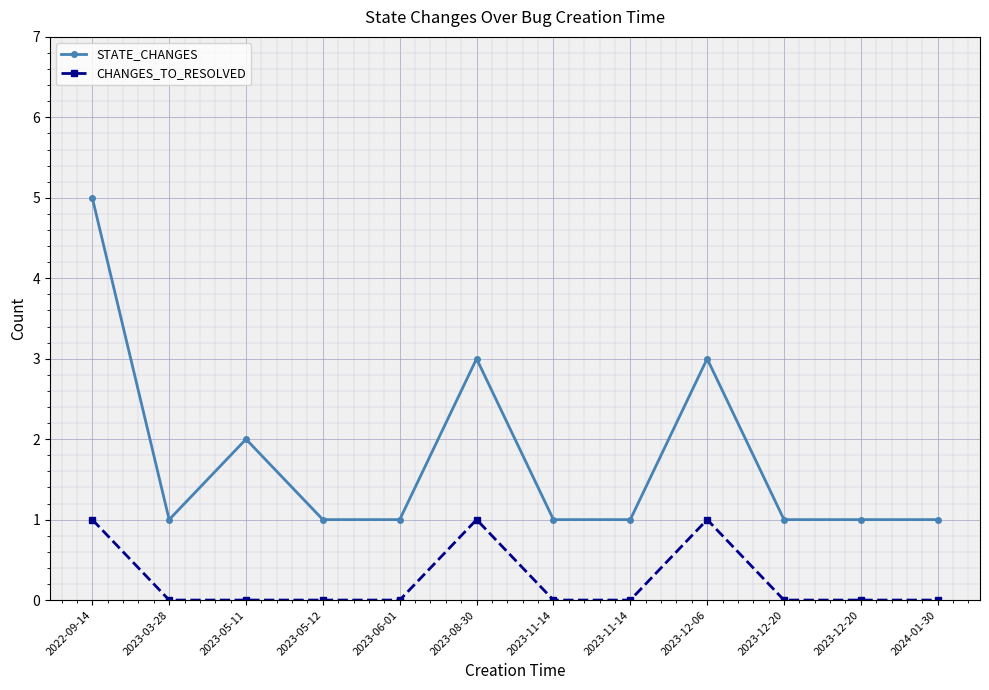

Is the value of STATE_CHANGES at 2024-01-30 greater than the value of CHANGES_TO_RESOLVED at 2023-05-11?

Yes